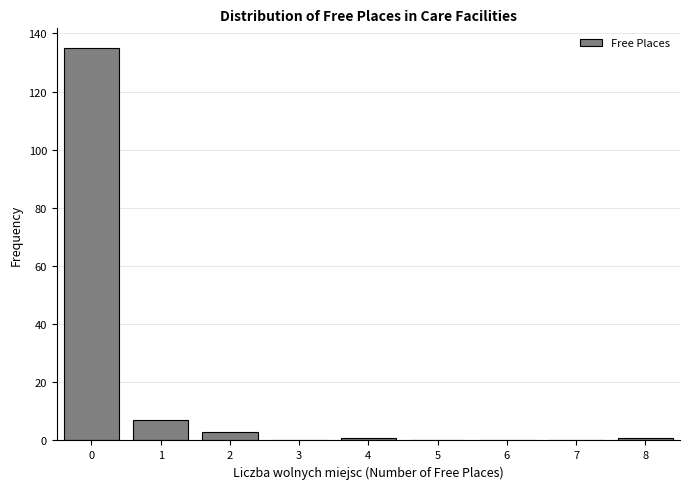

How tall is the bar that spans 0.5 to 1.5 on the x-axis? The values are not printed on the chart, so give them approximately, as read against the axis.

8